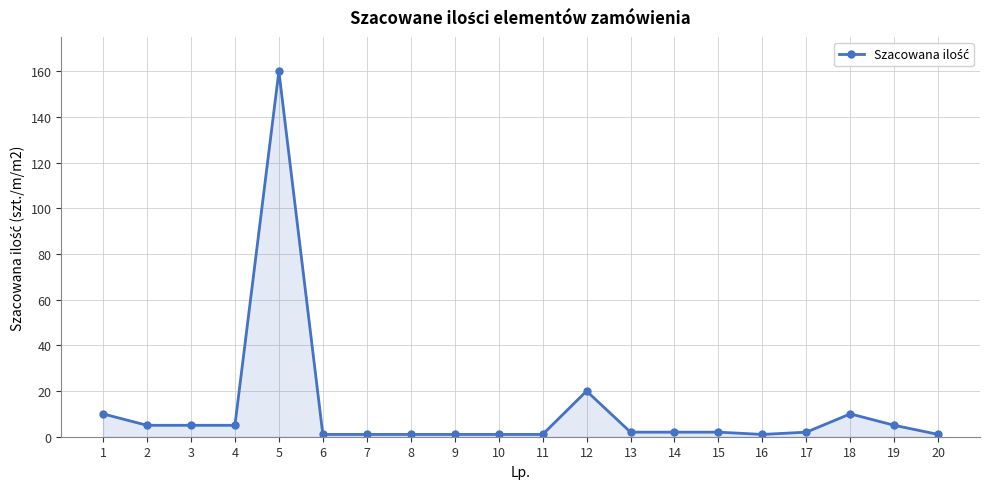

Where is the data nearest to the value 80?

12